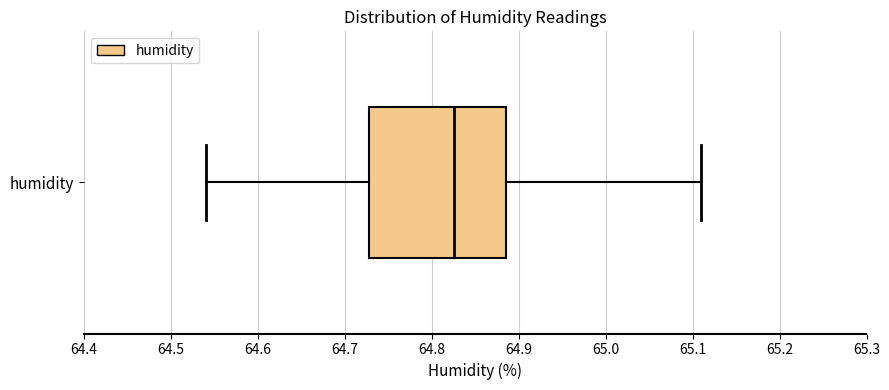

Read this box plot against the x-axis: the position of the median line, the range covered by the box, and the ends of both whiskers. The values are not printed on the chart, so give them approximately, as read against the axis.

median 64.83, box 64.73 to 64.89, whiskers 64.54 to 65.11